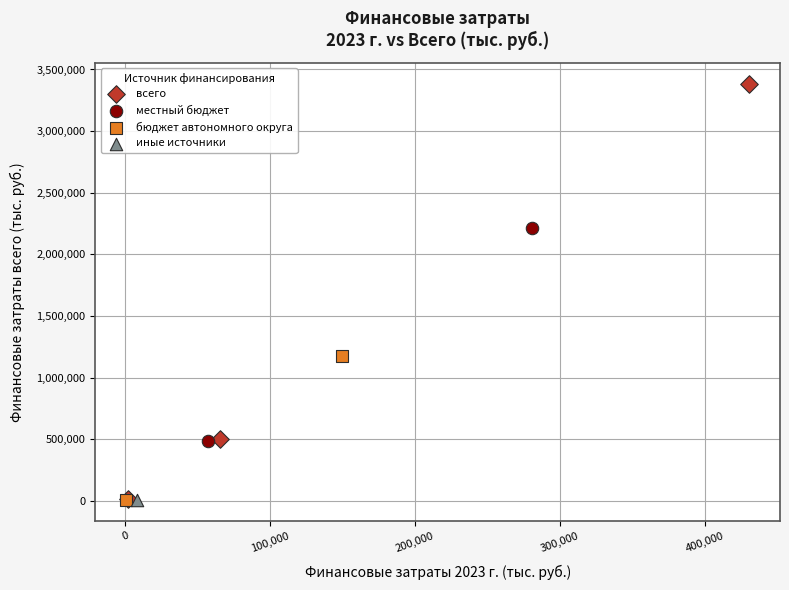

What are all the series names shown in the legend?

всего, местный бюджет, бюджет автономного округа, иные источники